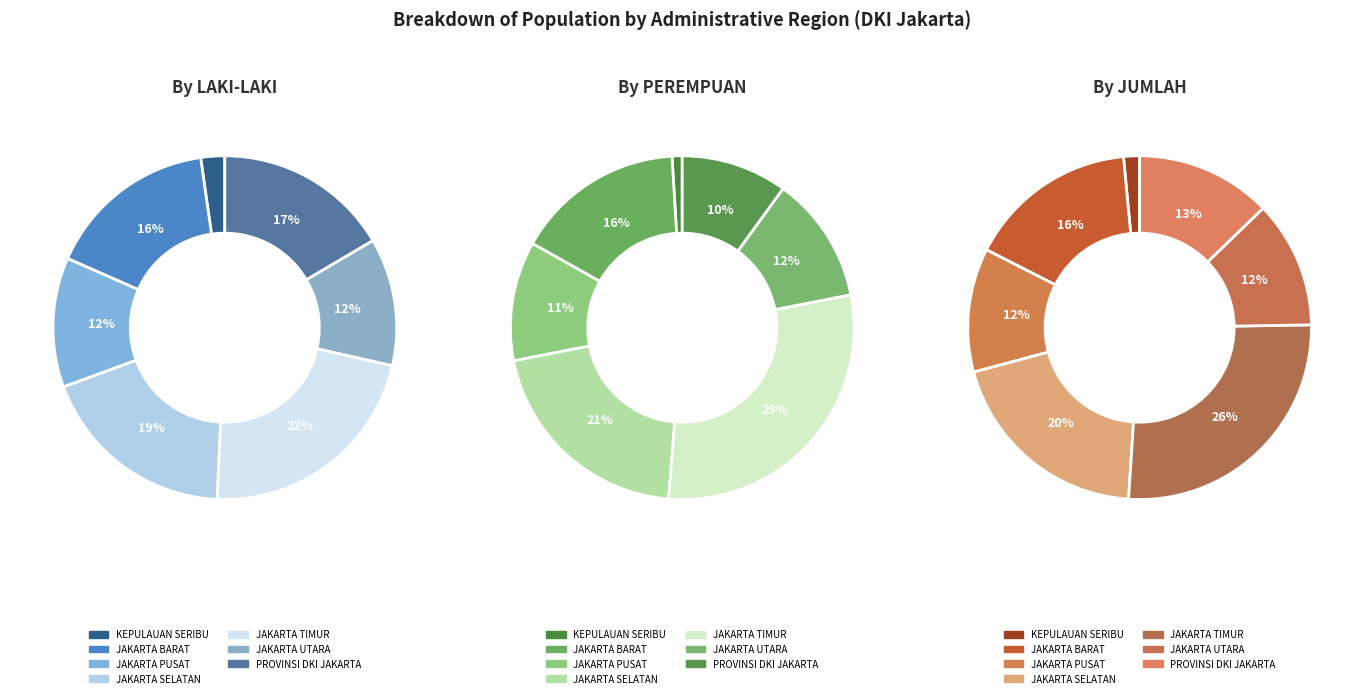

Which category has the smallest portion of the pie?

KEPULAUAN SERIBU